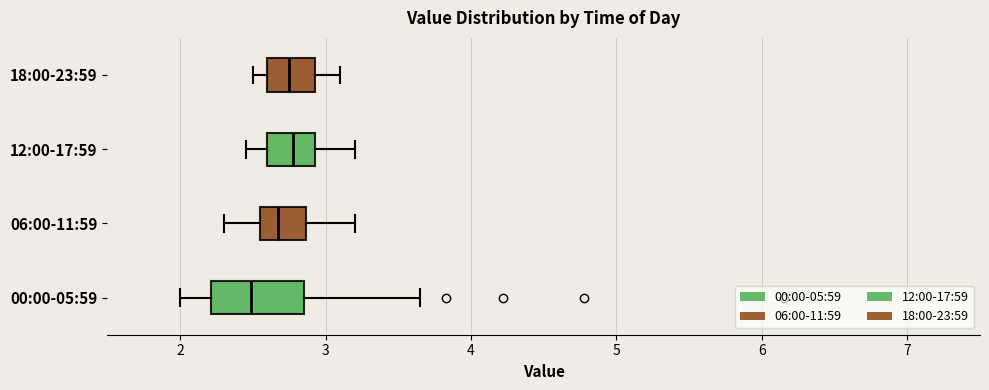

Where is the left edge of the box for 06:00-11:59 on the x-axis? The values are not printed on the chart, so give them approximately, as read against the axis.

2.6